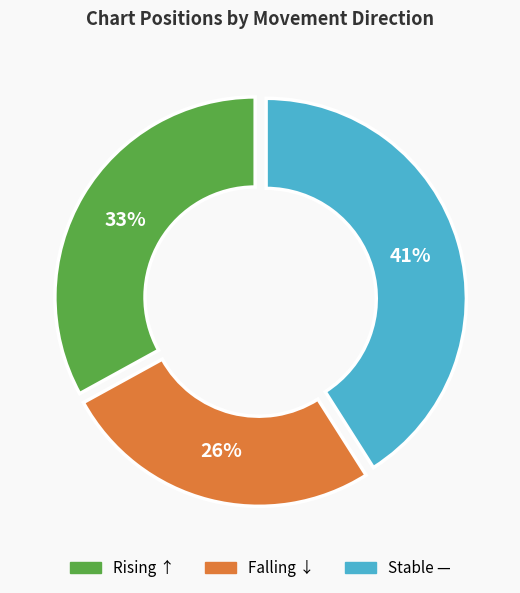

To the nearest percent, what portion does down represent?

26%